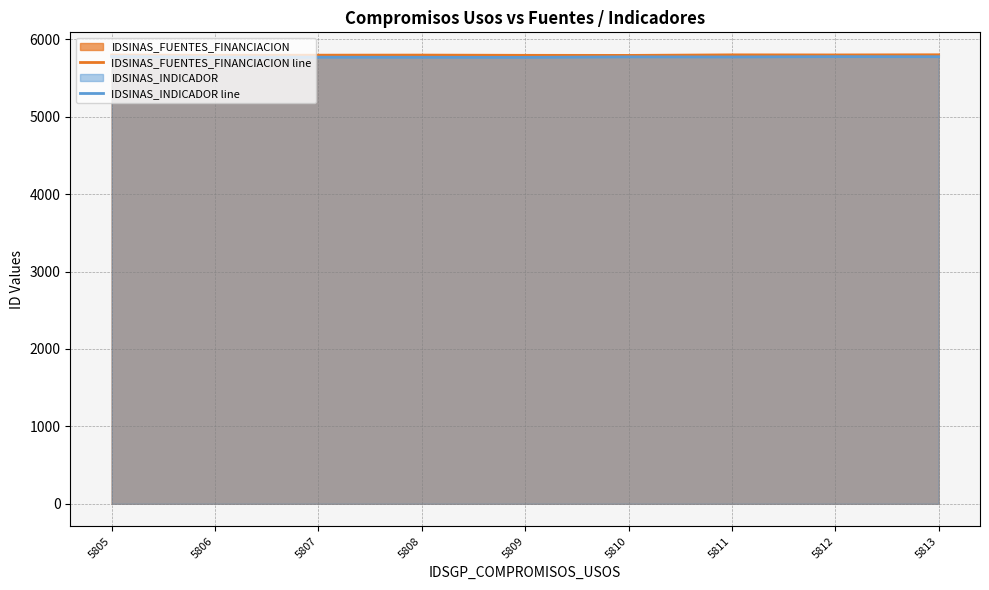

True or false: IDSINAS_INDICADOR line and IDSINAS_FUENTES_FINANCIACION line intersect in this chart.

False